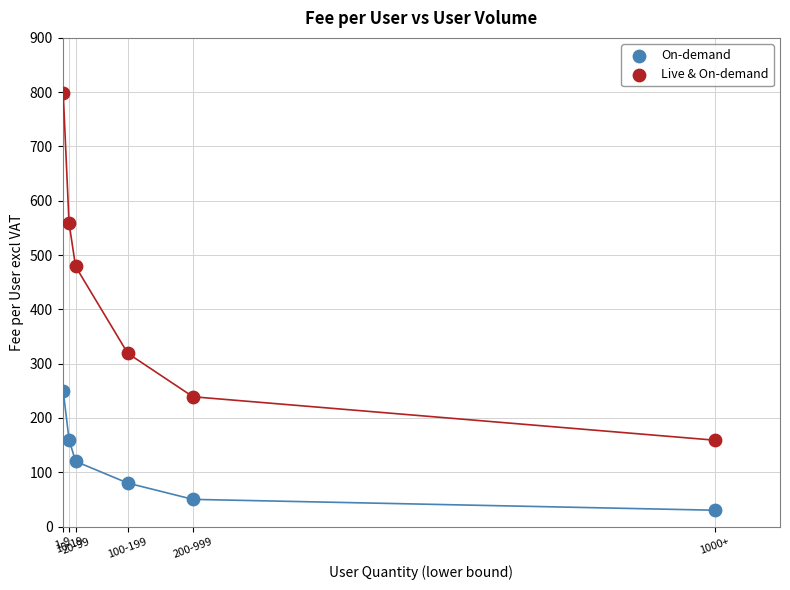

Across all data points, what is the range of Y values (max minus min)?

769